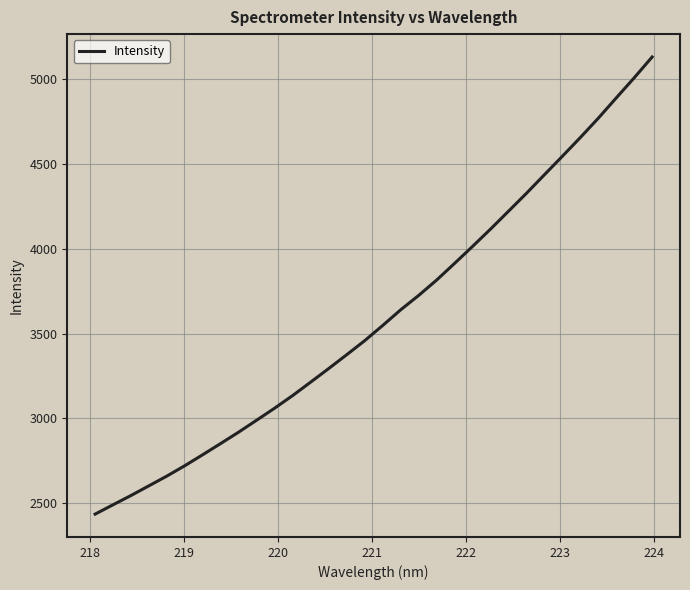

What is the maximum value shown in the chart?

5131.8